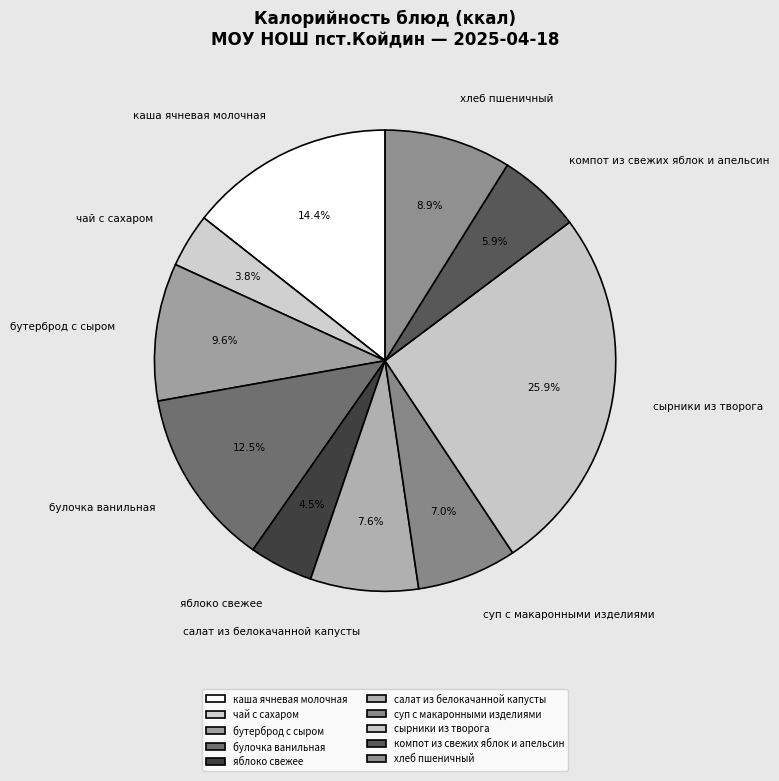

Between суп с макаронными изделиями and бутерброд с сыром, which is larger?

бутерброд с сыром